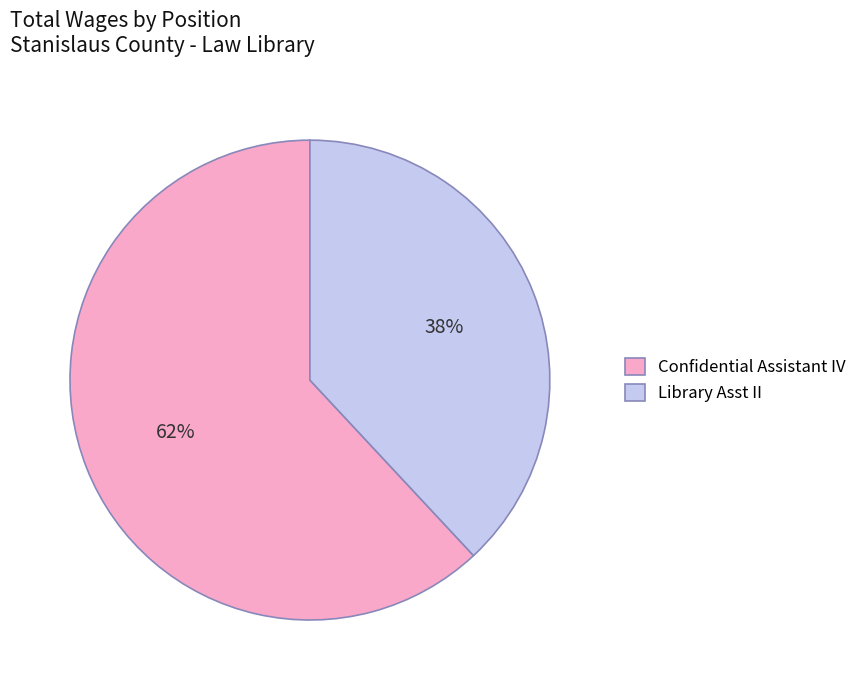

Between Confidential Assistant IV and Library Asst II, which is larger?

Confidential Assistant IV